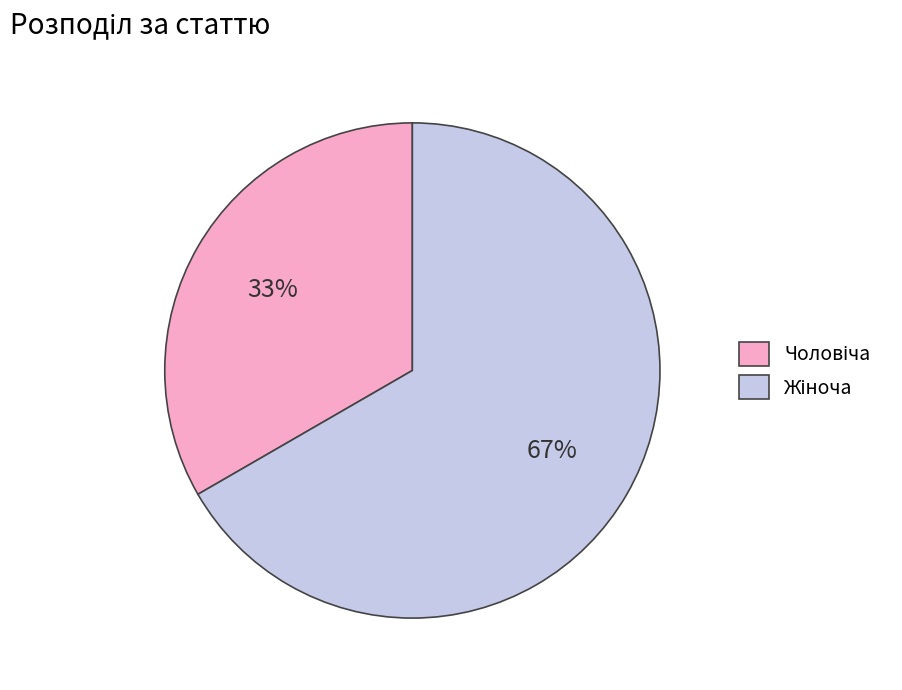

How many segments does this pie chart have?

2